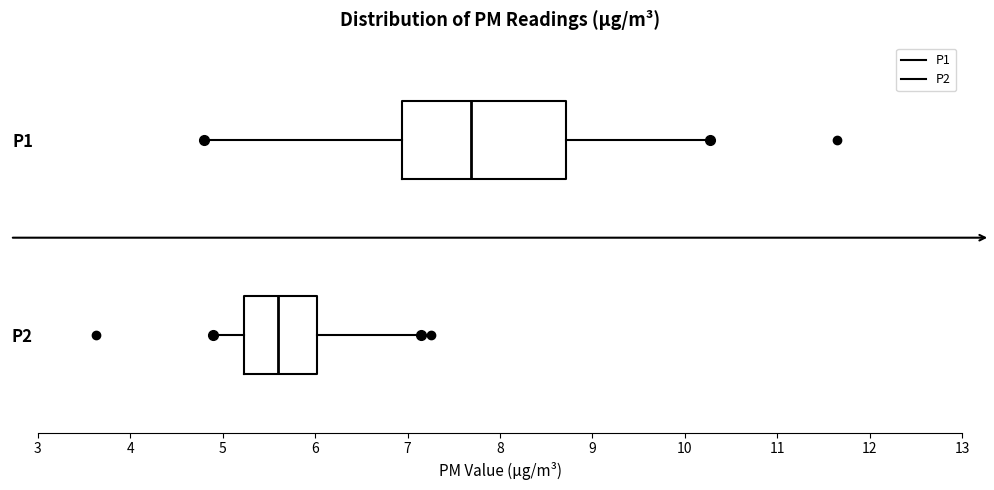

Reading bottom to top, transcribe this box plot: for each box, give where its median line is, the range the box spans, and where its two whiskers end, as read against the x-axis. The values are not printed on the chart, so give them approximately, as read against the axis.

P2: median 5.6, box 5.2 to 6.0, whiskers 4.9 to 7.2
P1: median 7.7, box 6.9 to 8.7, whiskers 4.8 to 10.3